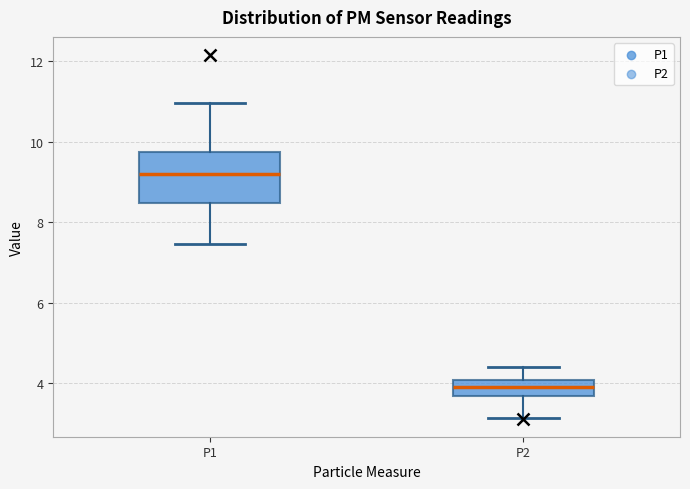

Reading left to right, transcribe this box plot: for each box, give where its median line is, the range the box spans, and where its two whiskers end, as read against the y-axis. The values are not printed on the chart, so give them approximately, as read against the axis.

P1: median 9.2, box 8.4 to 9.8, whiskers 7.4 to 11.0
P2: median 4.0 (inside the box), box 3.8 to 4.0, whiskers 3.2 to 4.4